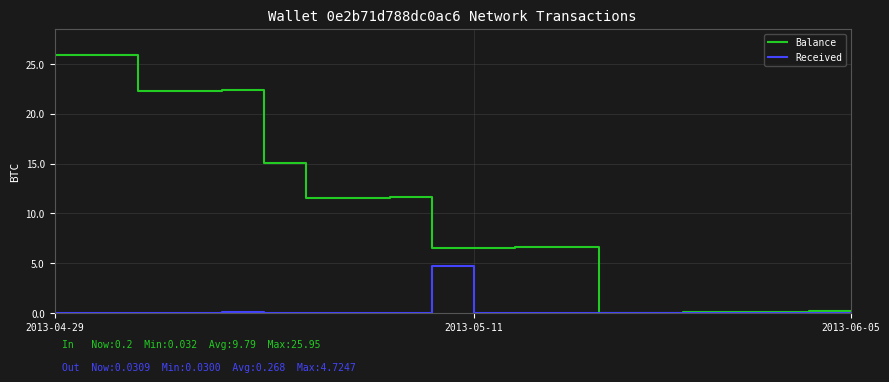

Which series has the largest total across all categories?

Balance